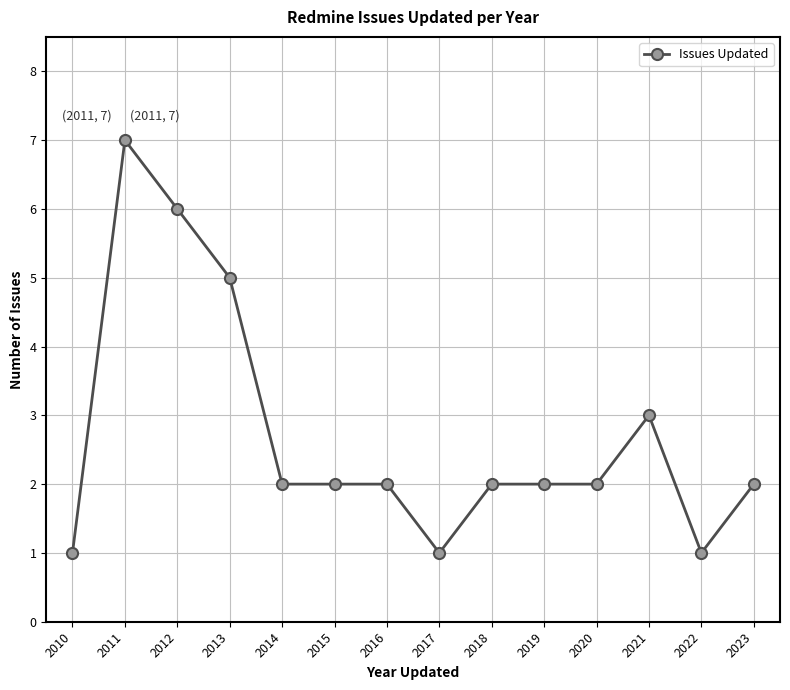

Is this an area chart (filled region under the line)?

No